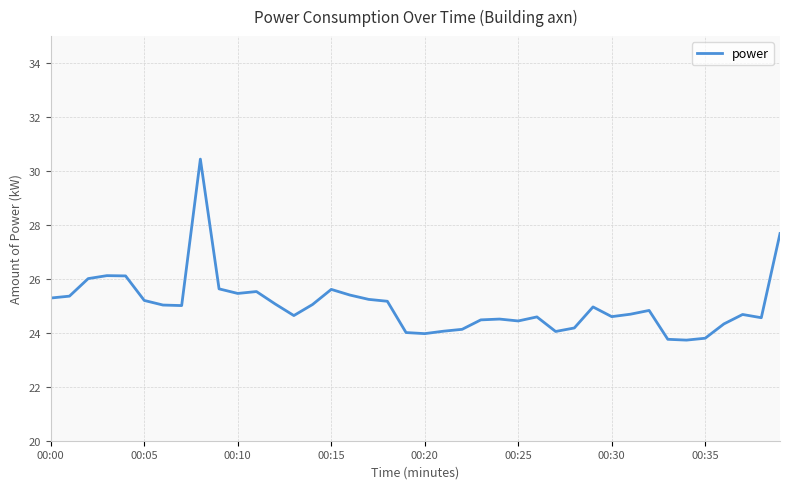

What is the maximum value shown in the chart?

30.4